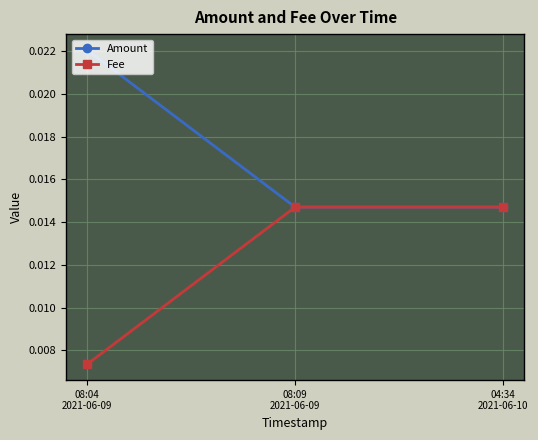

List the series in order of their overall mean, highest first.

Amount, Fee